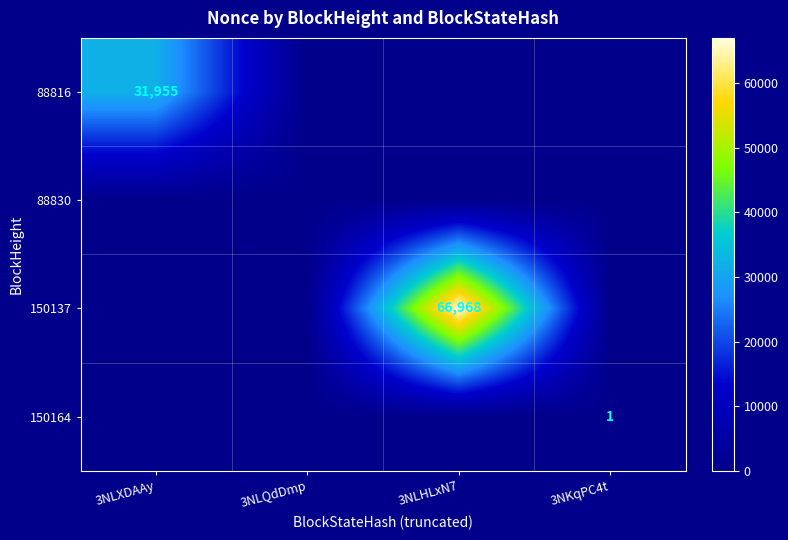

True or false: 150137 has a value of 33489 at 3NLHLxN7.

False